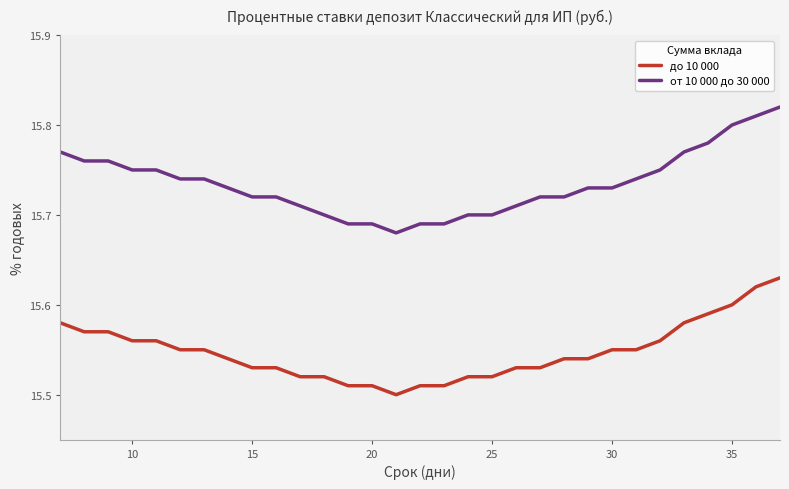

Which series has the largest total across all categories?

от 10 000 до 30 000